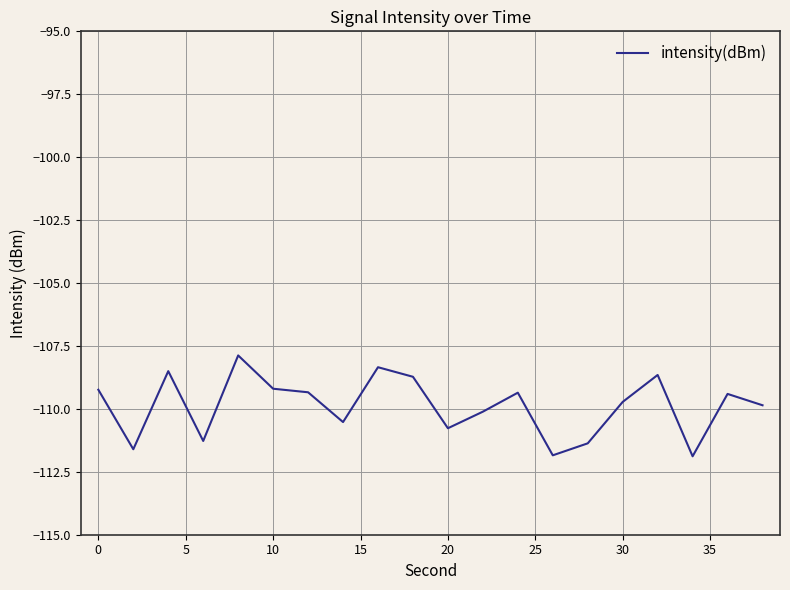

What is the difference between the maximum and minimum values?

4.0